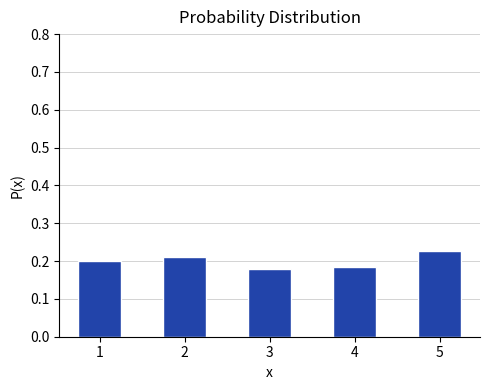

Count the values in the range 0 to 1.

5